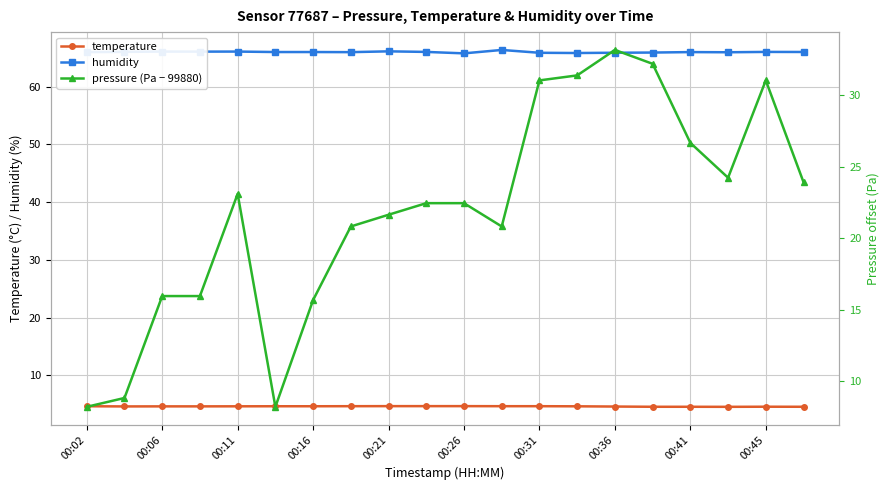

True or false: humidity and temperature cross at least once.

False